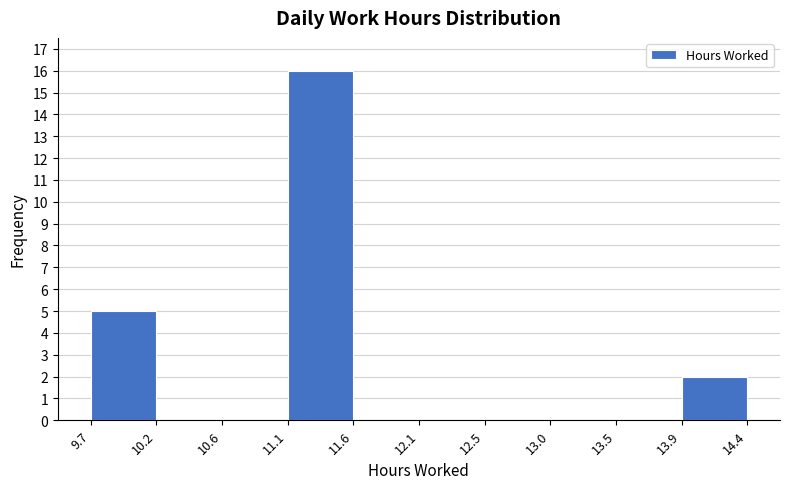

How tall is the bar that spans 9.7 to 10.2 on the x-axis? The values are not printed on the chart, so give them approximately, as read against the axis.

5